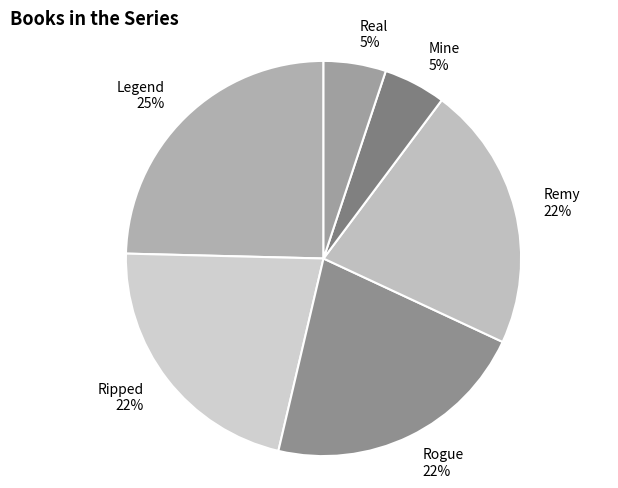

Which slice is the largest?

Legend